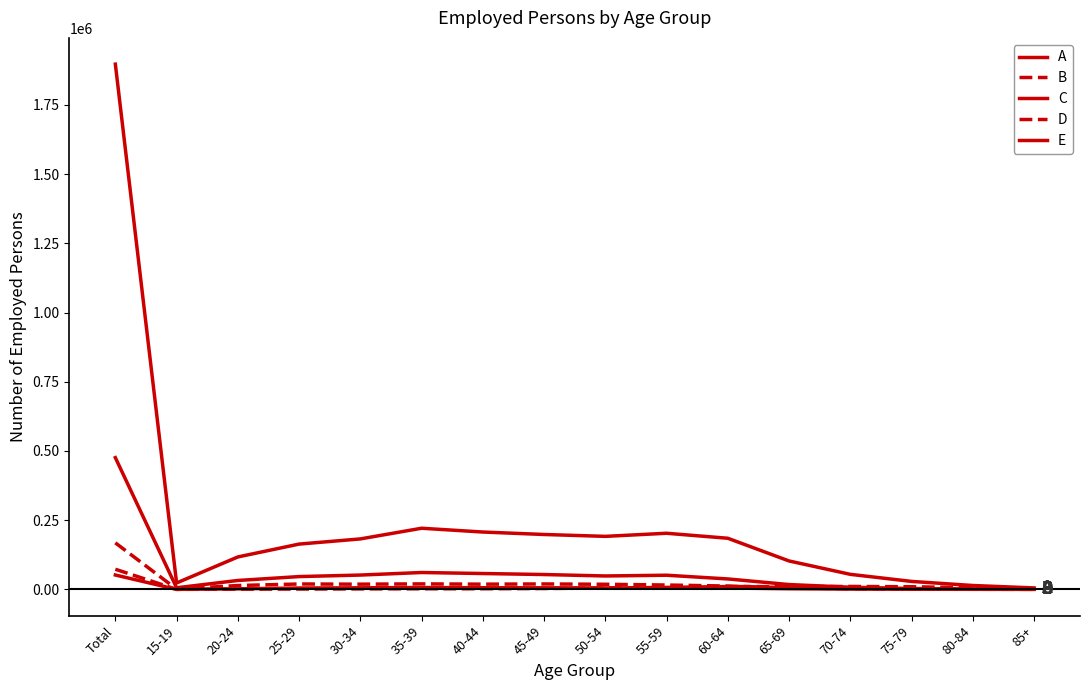

Does the chart display data point markers on the line(s)?

No